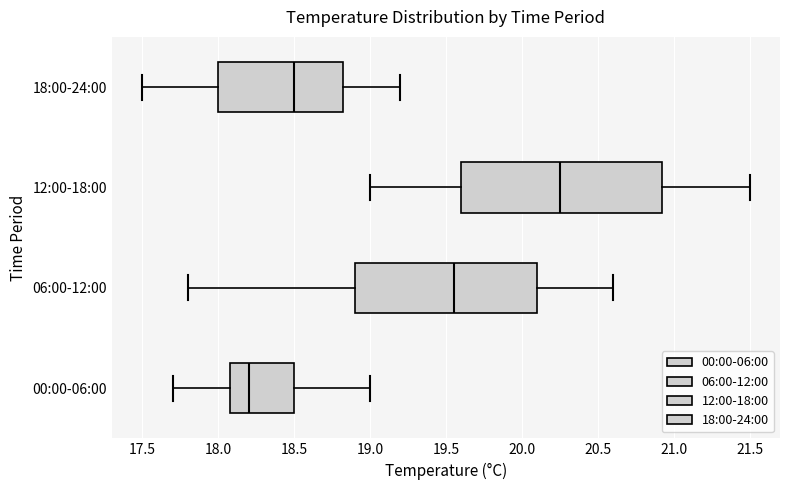

Comparing the boxes themselves (not the whiskers), which one is the widest?

12:00-18:00